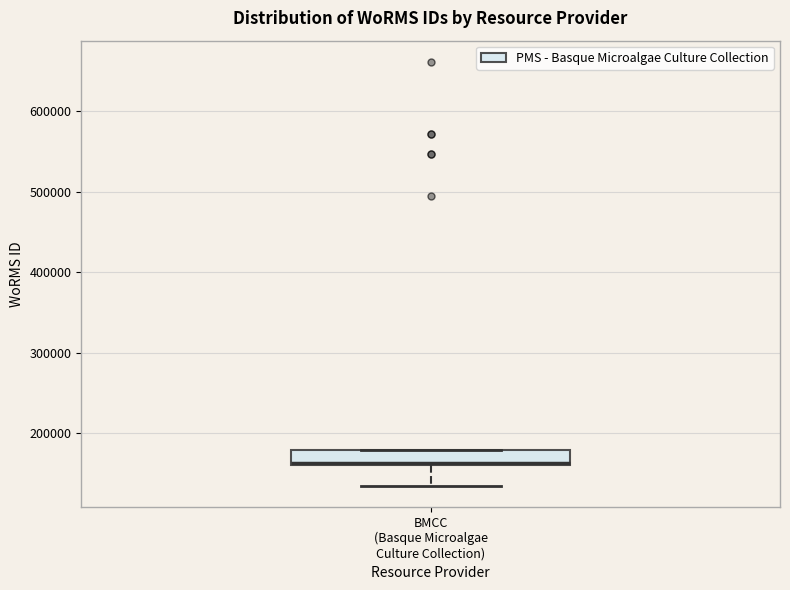

Transcribe this box plot: give where the median line is, the range the box spans, and where the two whiskers end, as read against the y-axis. The values are not printed on the chart, so give them approximately, as read against the axis.

median 160000, box 160000 to 180000, whiskers 130000 to 180000